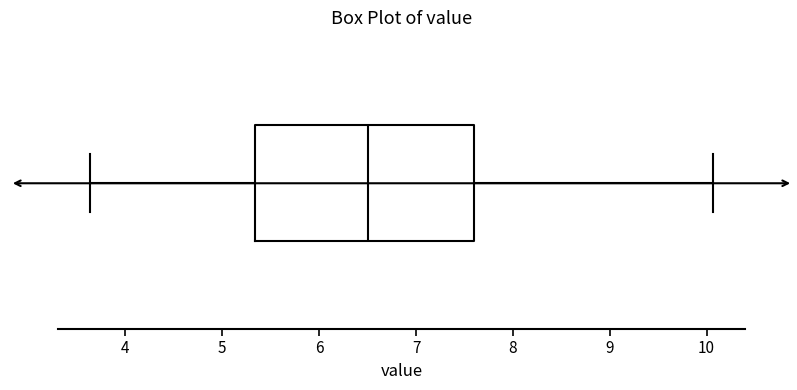

Read this box plot against the x-axis: the position of the median line, the range covered by the box, and the ends of both whiskers. The values are not printed on the chart, so give them approximately, as read against the axis.

median 6.5, box 5.3 to 7.6, whiskers 3.6 to 10.1